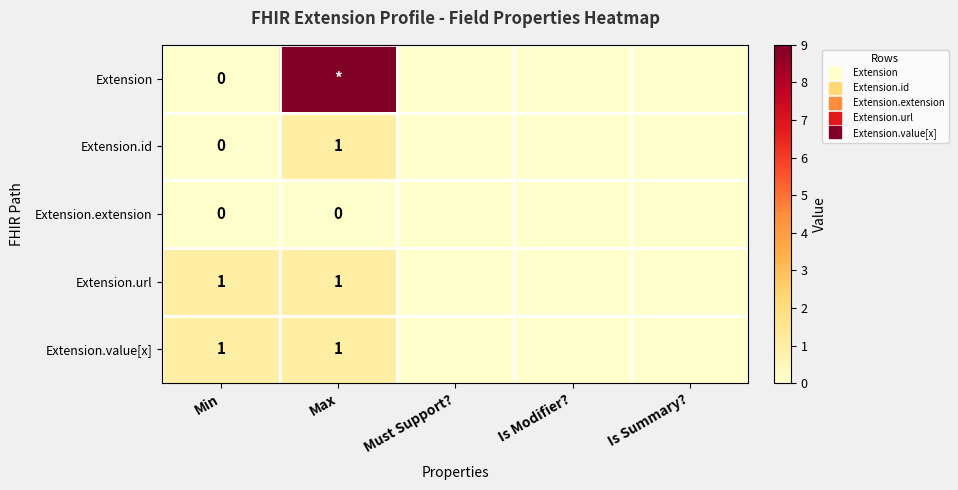

Between Min and Must Support?, which is larger?

Min